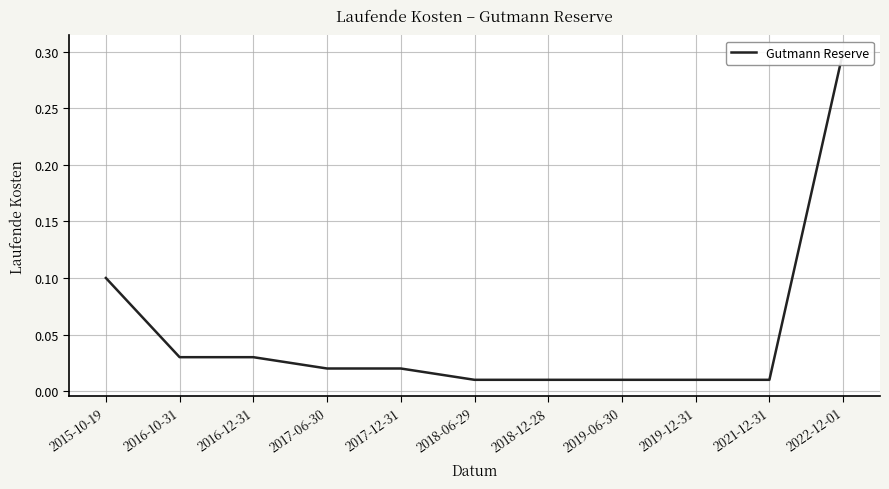

Reading left to right, list all the values displayed in this chart.

0.1	0.0	0.0	0.0	0.0	0.0	0.0	0.0	0.0	0.0	0.3